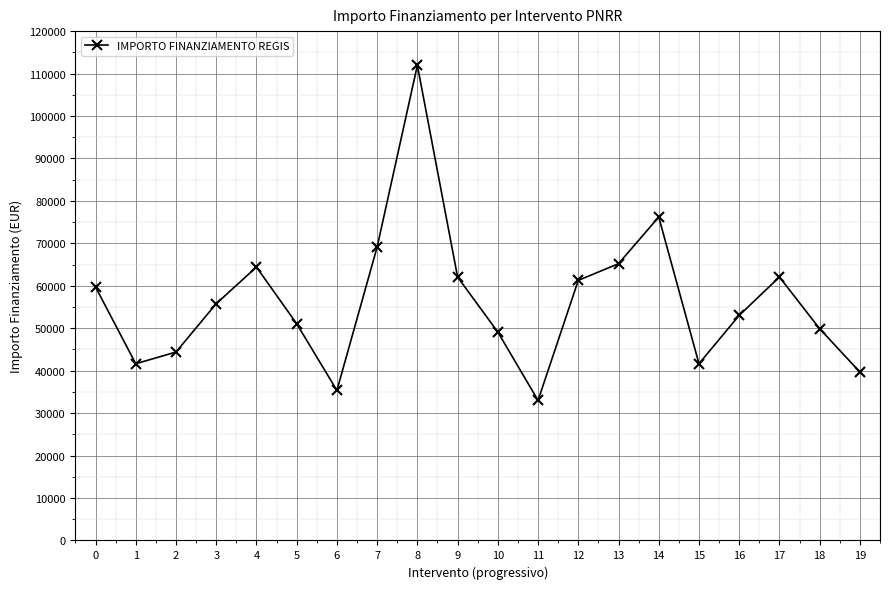

What is the difference between the maximum and minimum values?

78953.6